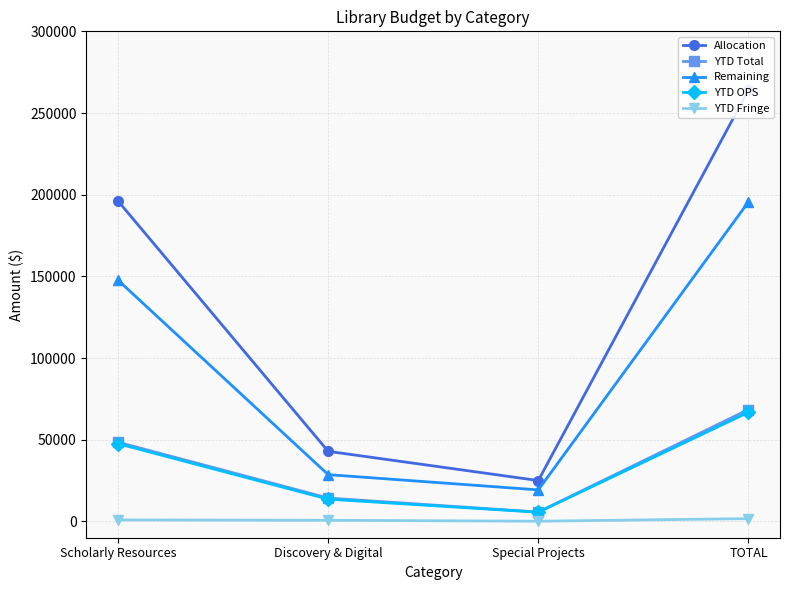

At which category is the sum across all series the highest?

TOTAL